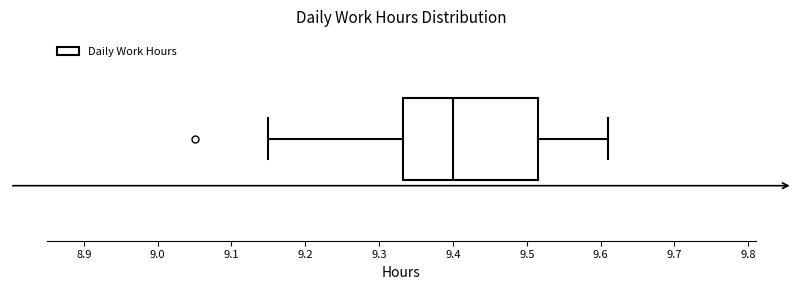

Read this box plot against the x-axis: the position of the median line, the range covered by the box, and the ends of both whiskers. The values are not printed on the chart, so give them approximately, as read against the axis.

median 9.40, box 9.33 to 9.52, whiskers 9.15 to 9.61